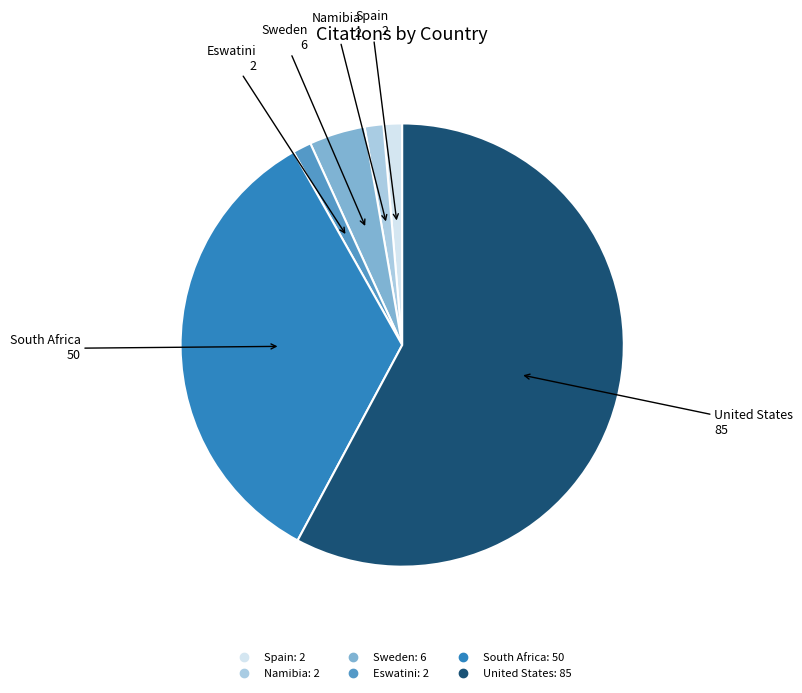

Which slice is the largest?

United States